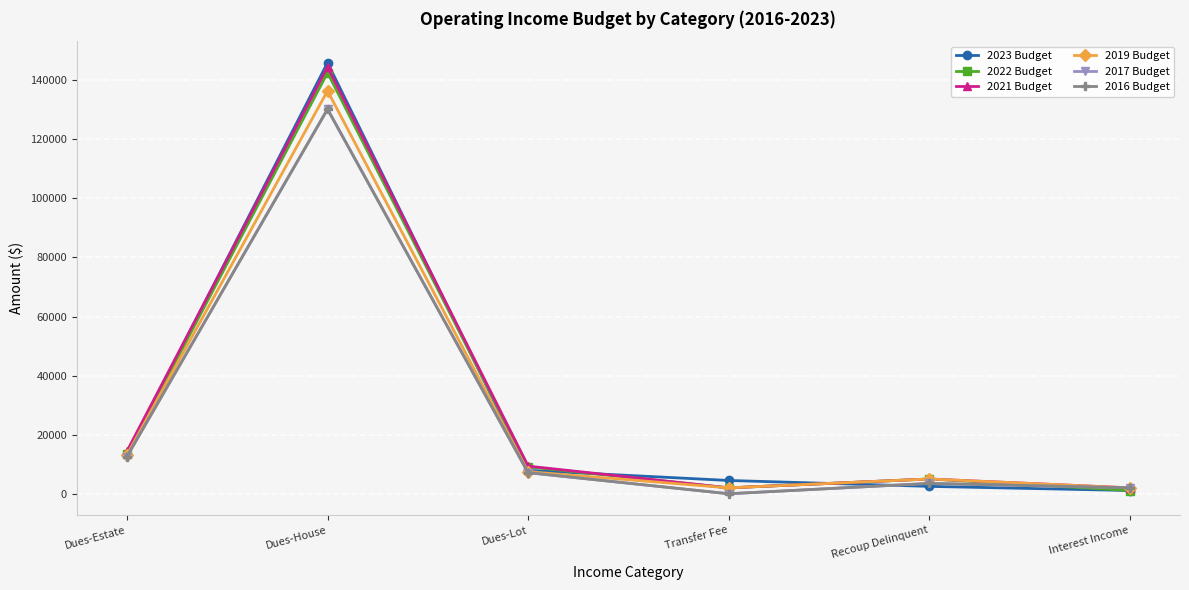

Does the chart have visible grid lines?

Yes